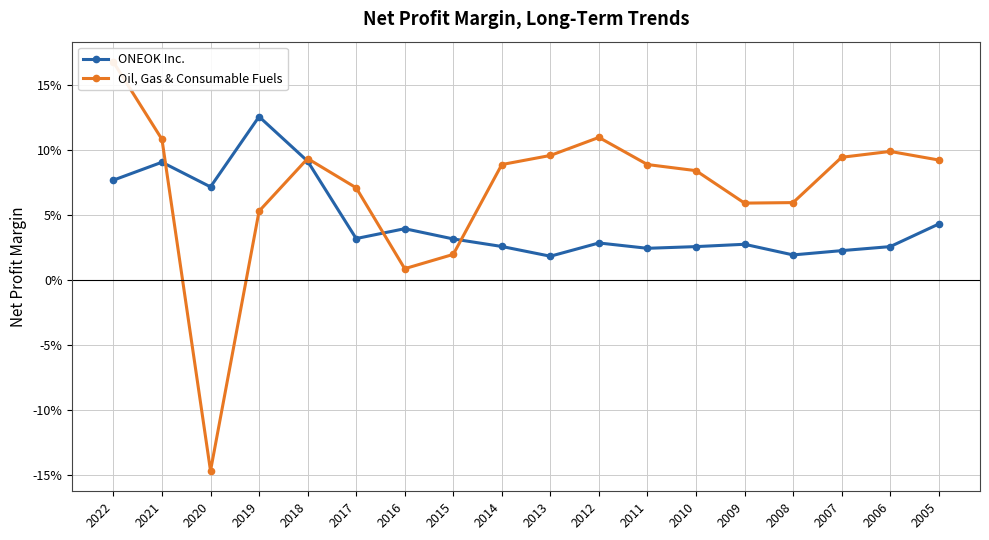

Where do ONEOK Inc. and Oil, Gas & Consumable Fuels first cross each other?

2021 and 2020